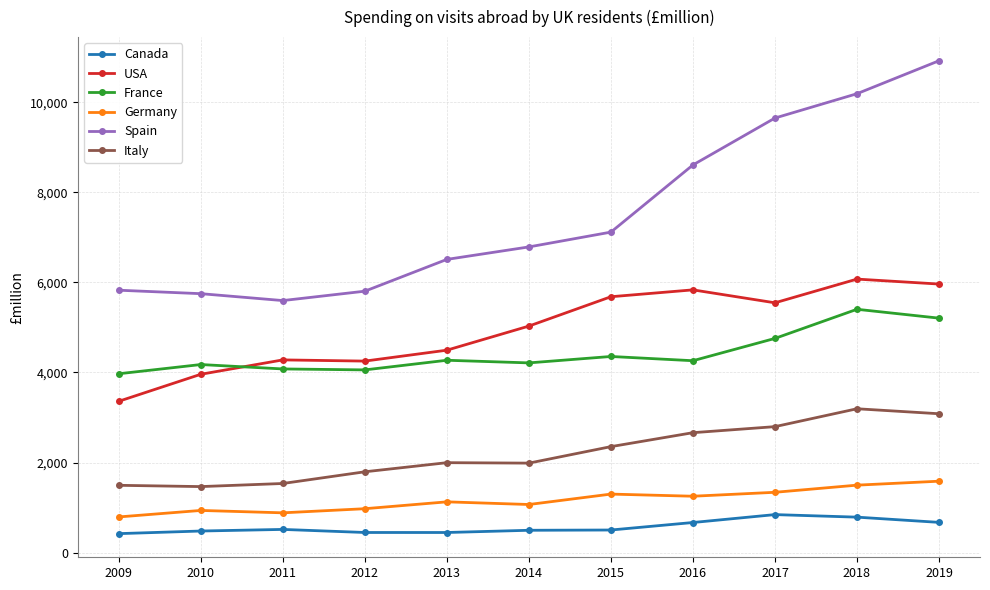

At which label is France closest to 4686?

2017